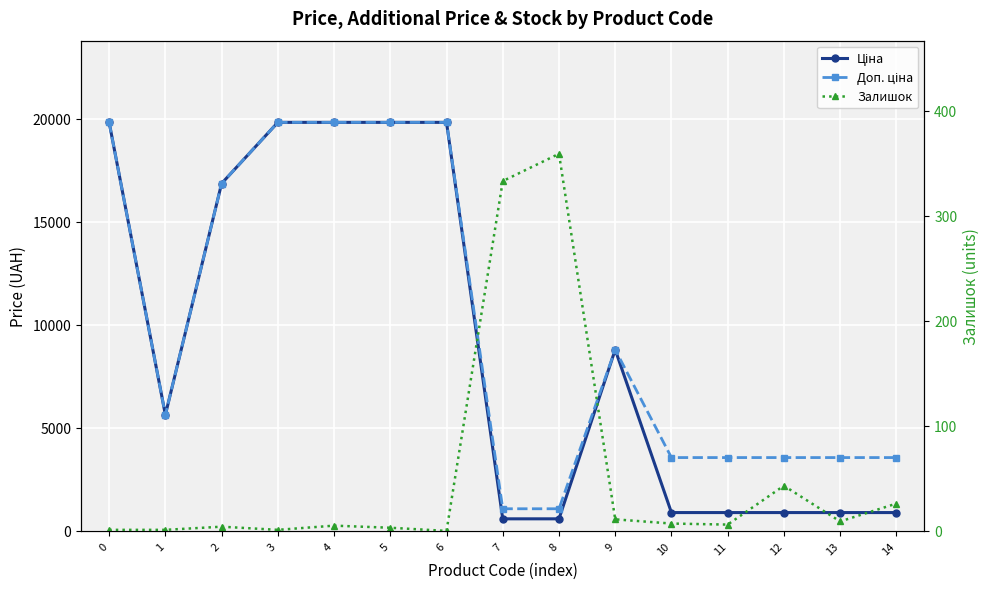

Between 12 and 2, which is larger?

2